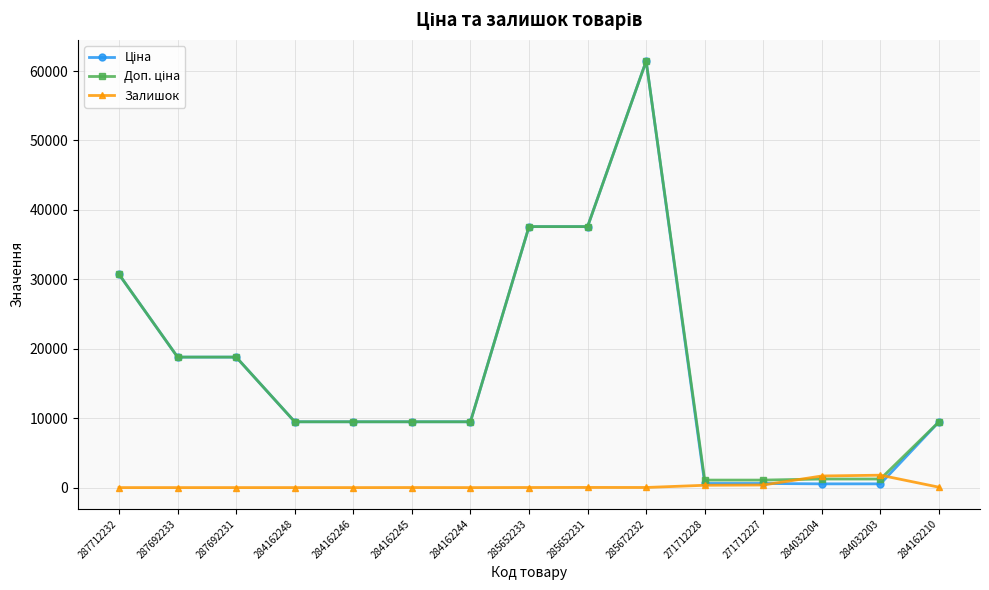

What is the spread (max minus min) of values at 287692233?

18796.8